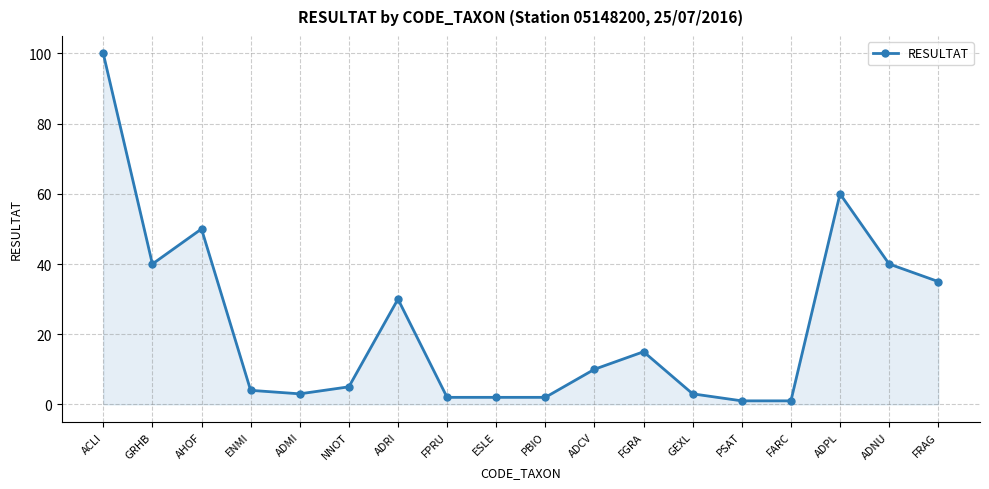

What is the value of the 16th point from the left?

60